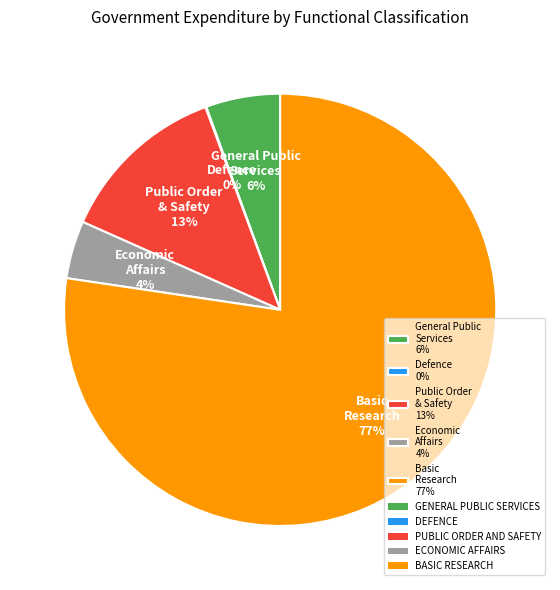

Do Economic Affairs 4% and Public Order & Safety 13% together represent more than half of the pie?

No